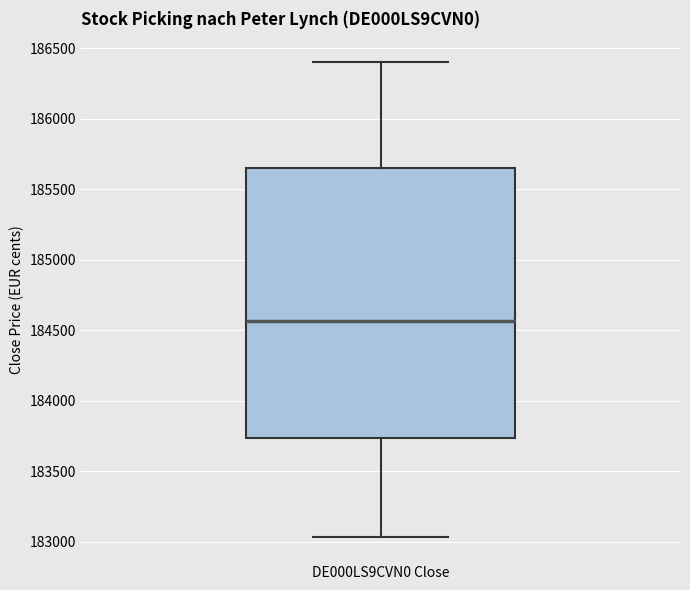

Transcribe this box plot: give where the median line is, the range the box spans, and where the two whiskers end, as read against the y-axis. The values are not printed on the chart, so give them approximately, as read against the axis.

median 184550, box 183750 to 185650, whiskers 183050 to 186400